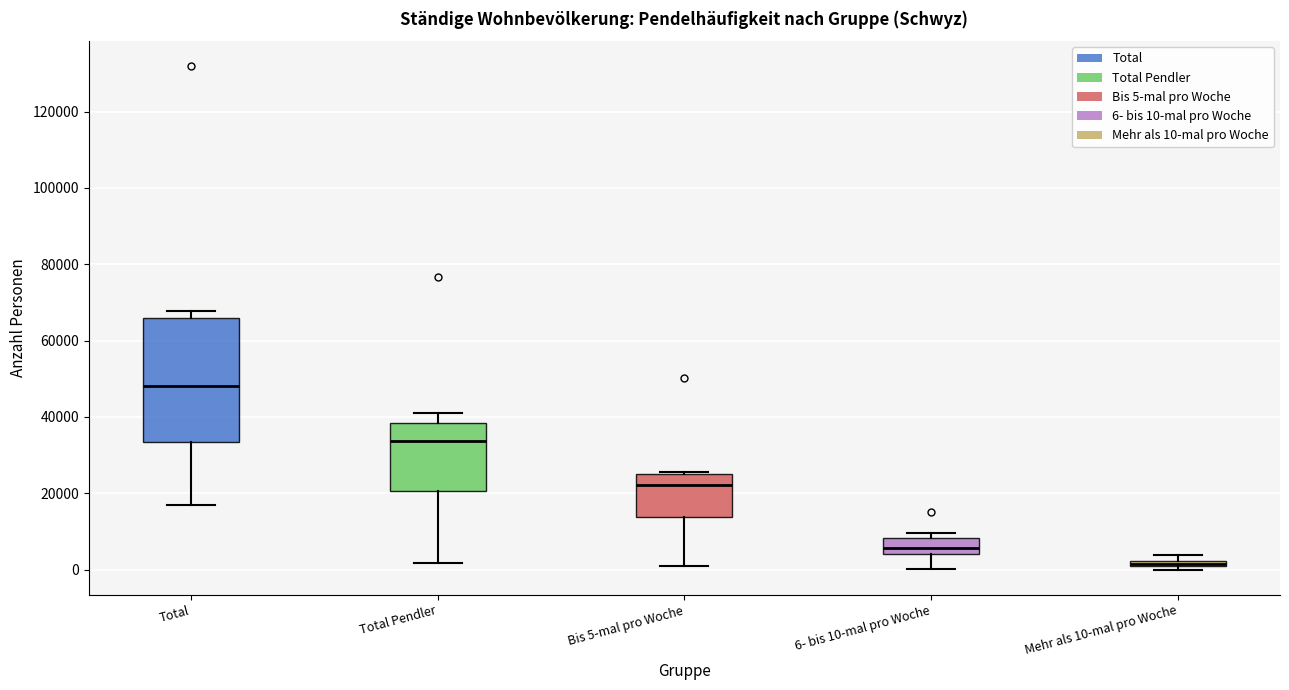

Comparing the boxes themselves (not the whiskers), which one is the tallest?

Total